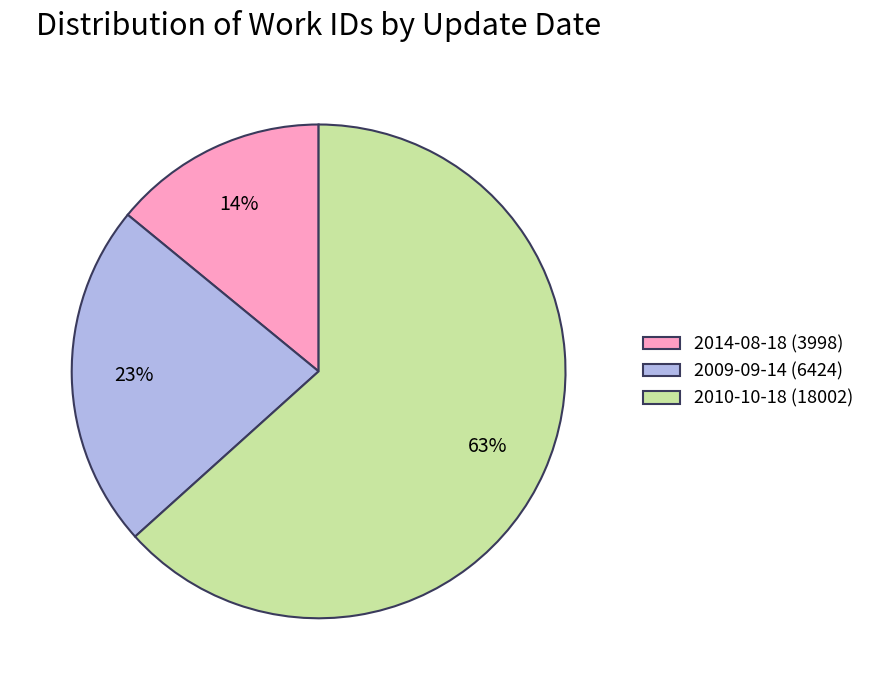

How many slices are in this pie chart?

3